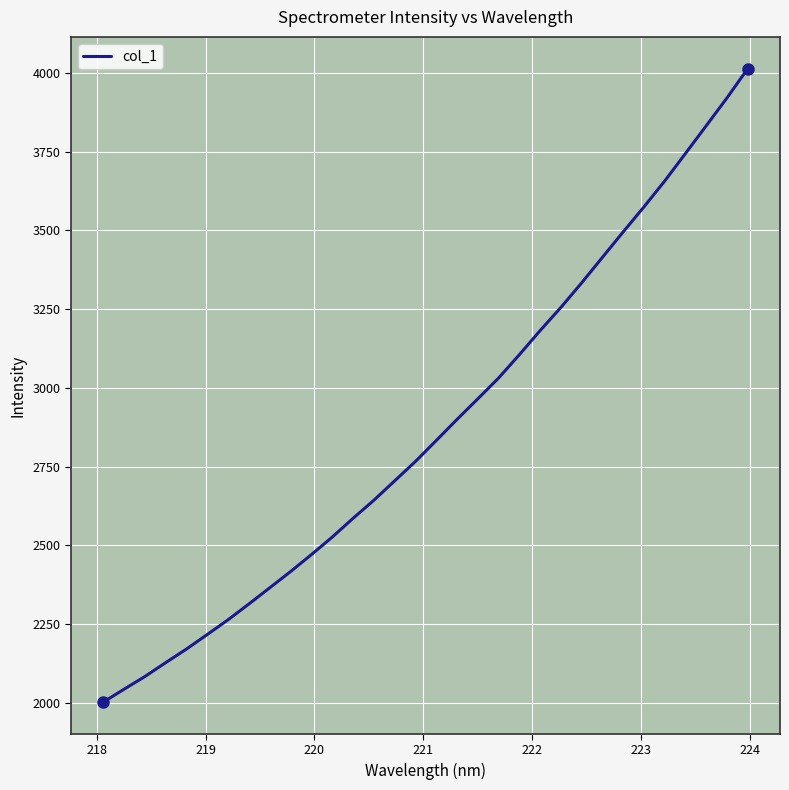

How many lines are shown in the chart?

1